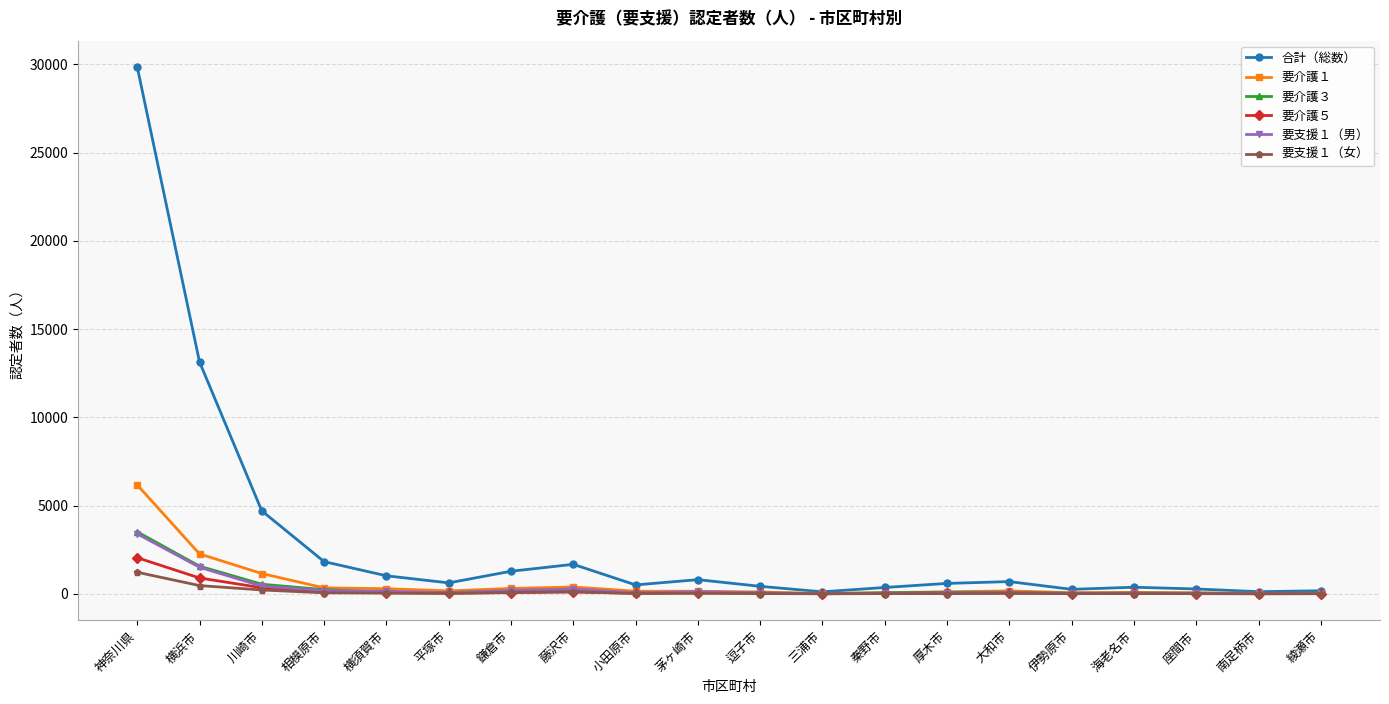

What value does the 要介護１ series have at 小田原市?

149